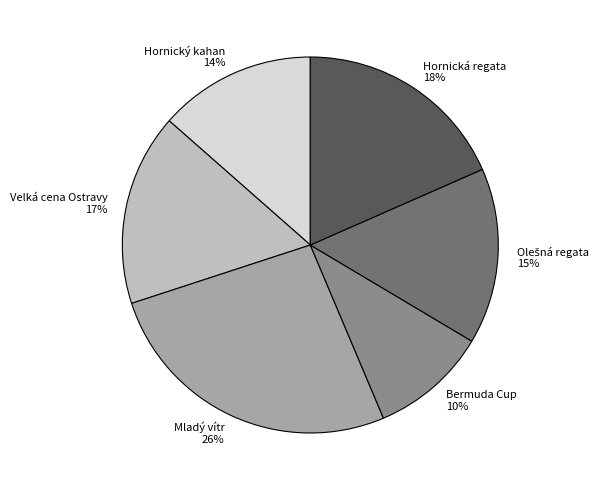

Is there a majority slice in this chart?

No